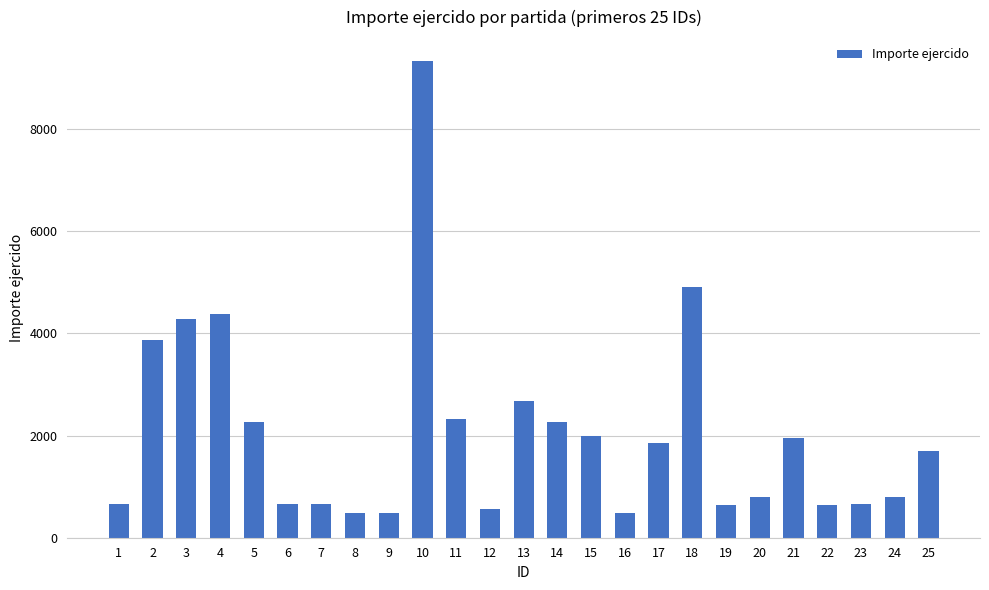

Does the chart contain stacked bars?

No